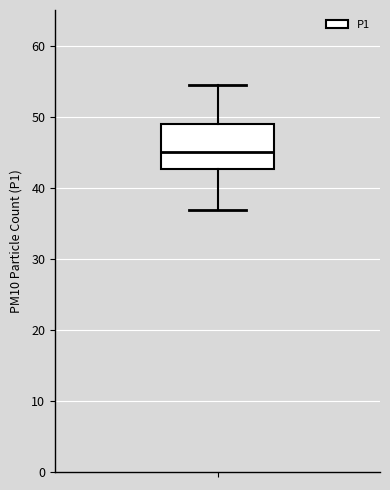

Read this box plot against the y-axis: the position of the median line, the range covered by the box, and the ends of both whiskers. The values are not printed on the chart, so give them approximately, as read against the axis.

median 45, box 43 to 49, whiskers 37 to 54